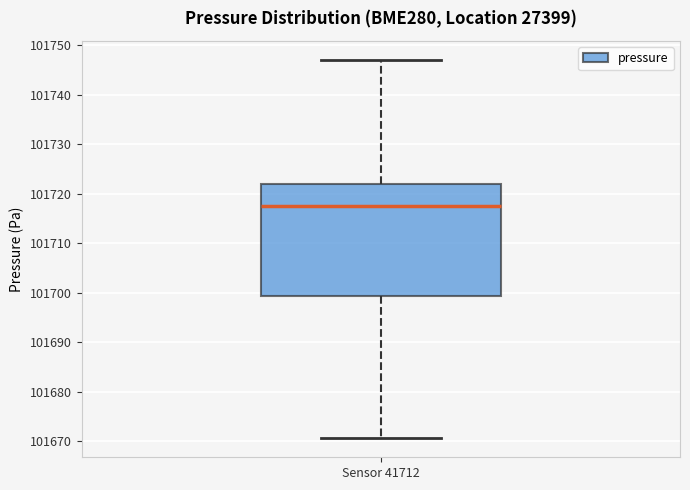

Transcribe this box plot: give where the median line is, the range the box spans, and where the two whiskers end, as read against the y-axis. The values are not printed on the chart, so give them approximately, as read against the axis.

median 101717, box 101699 to 101722, whiskers 101671 to 101747